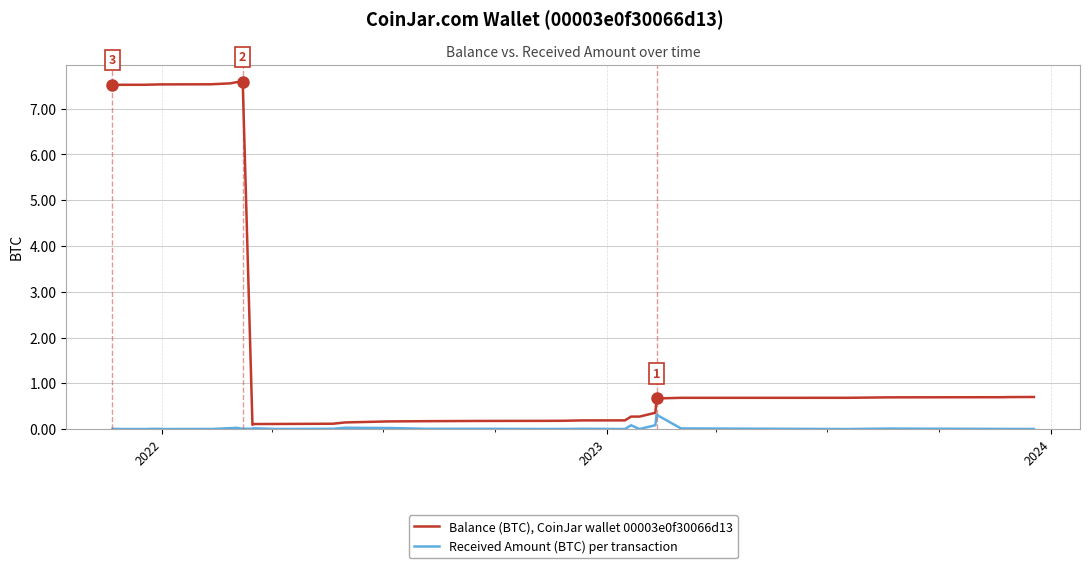

What is the difference between the maximum and minimum values in the Received Amount (BTC) per transaction series?

0.3